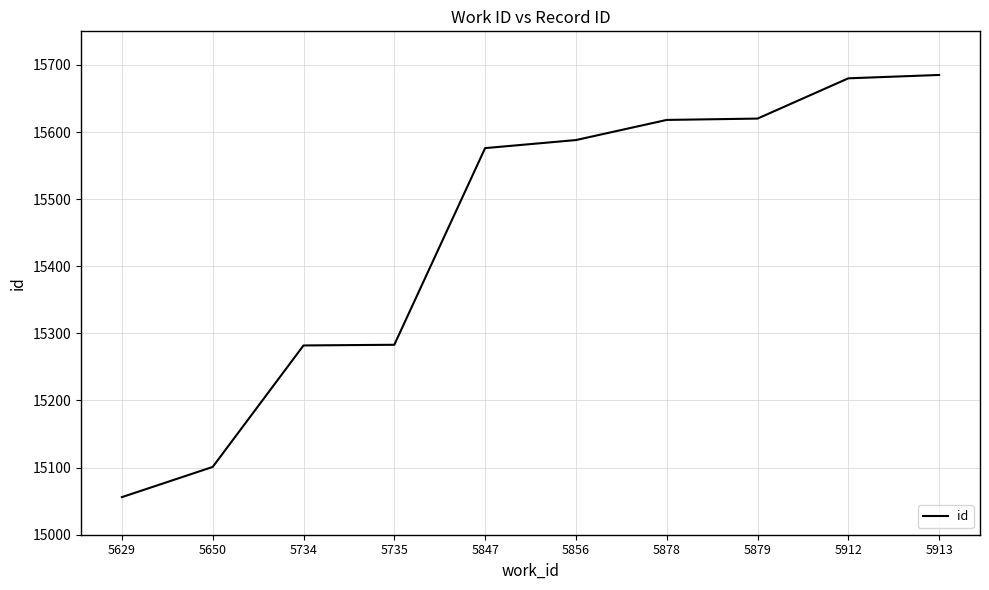

What is the change in value from 5629 to 5878?

+562